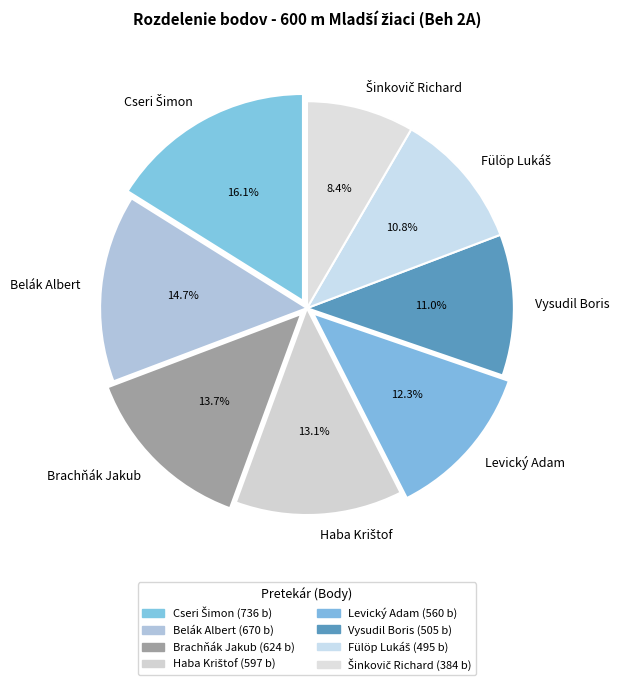

Is Brachňák Jakub the majority of the pie?

No